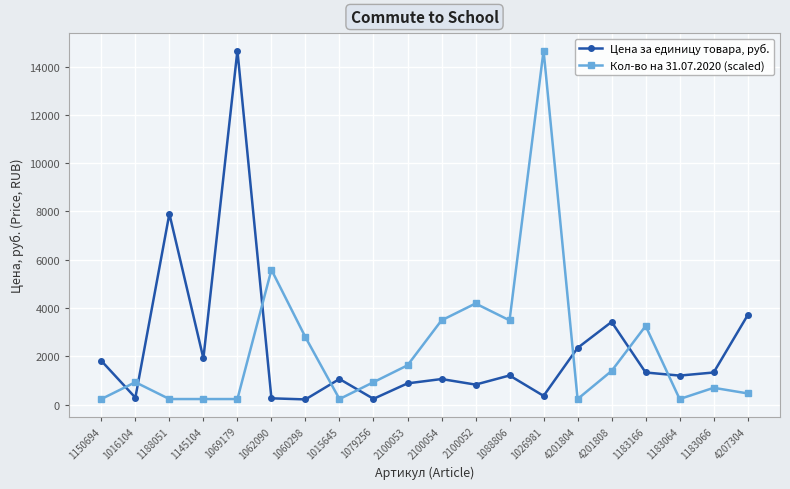

How many values in the Кол-во на 31.07.2020 (scaled) series are below 930?

9